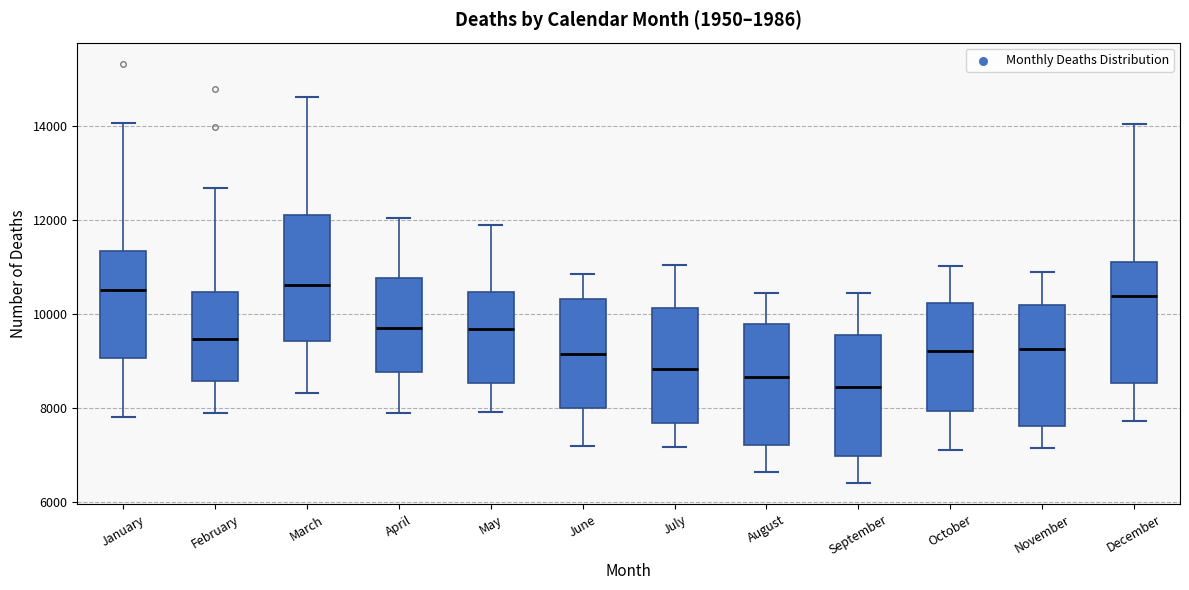

Reading left to right, transcribe this box plot: for each box, give where its median line is, the range the box spans, and where its two whiskers end, as read against the y-axis. The values are not printed on the chart, so give them approximately, as read against the axis.

January: median 10600, box 9000 to 11400, whiskers 7800 to 14000
February: median 9400, box 8600 to 10400, whiskers 7800 to 12600
March: median 10600, box 9400 to 12000, whiskers 8400 to 14600
April: median 9600, box 8800 to 10800, whiskers 7800 to 12000
May: median 9600, box 8600 to 10400, whiskers 8000 to 11800
June: median 9200, box 8000 to 10400, whiskers 7200 to 10800
July: median 8800, box 7600 to 10200, whiskers 7200 to 11000
August: median 8600, box 7200 to 9800, whiskers 6600 to 10400
September: median 8400, box 7000 to 9600, whiskers 6400 to 10400
October: median 9200, box 8000 to 10200, whiskers 7200 to 11000
November: median 9200, box 7600 to 10200, whiskers 7200 to 11000
December: median 10400, box 8600 to 11200, whiskers 7800 to 14000